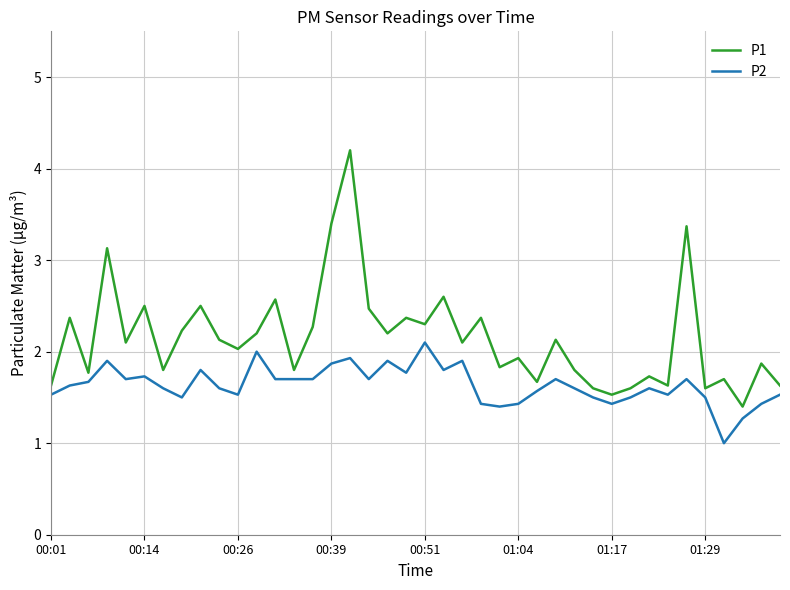

Which series has the largest total across all categories?

P1